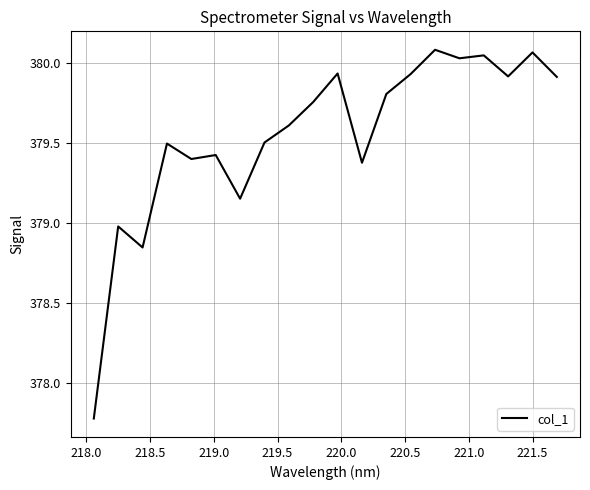

What is the smallest value displayed?

377.8